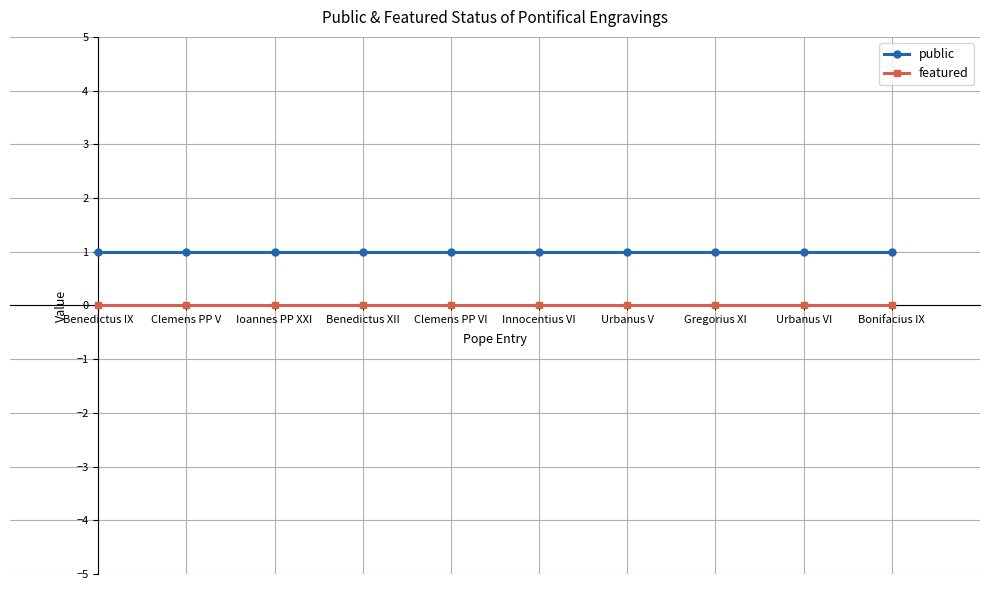

The value of public at Urbanus VI is 1. True or false?

True